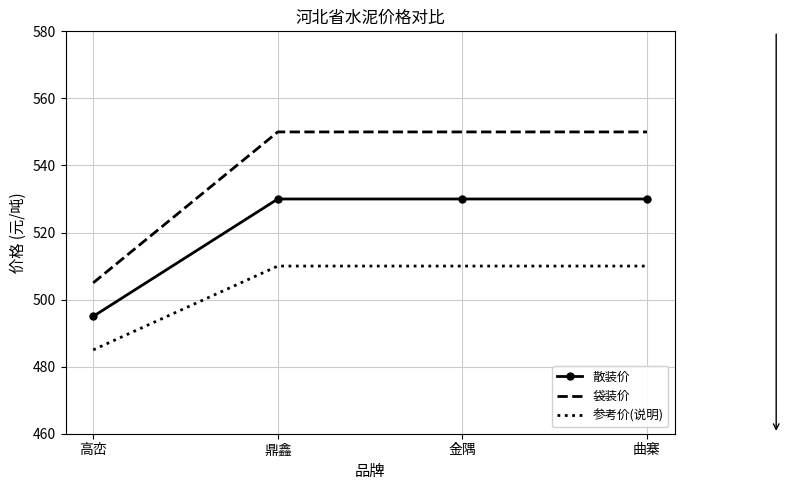

What is the approximate value of 袋装价 at 曲寨, to the nearest 5?

550